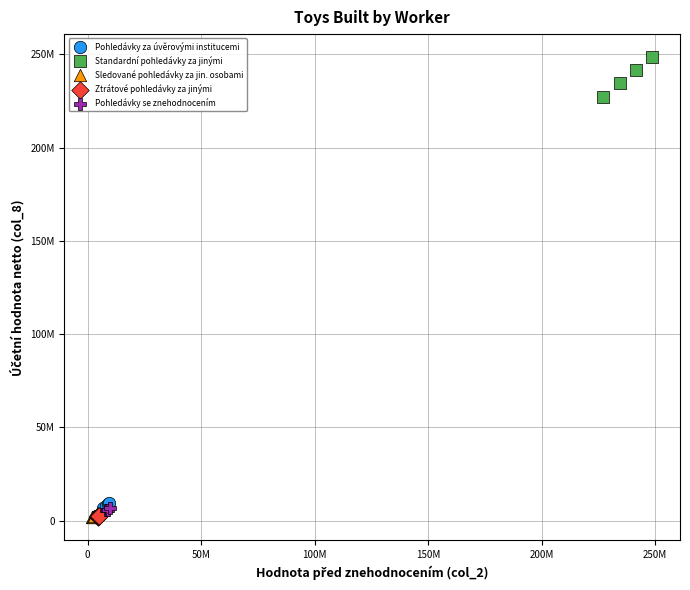

What are all the series names shown in the legend?

Pohledávky za úvěrovými institucemi, Standardní pohledávky za jinými, Sledované pohledávky za jin. osobami, Ztrátové pohledávky za jinými, Pohledávky se znehodnocením